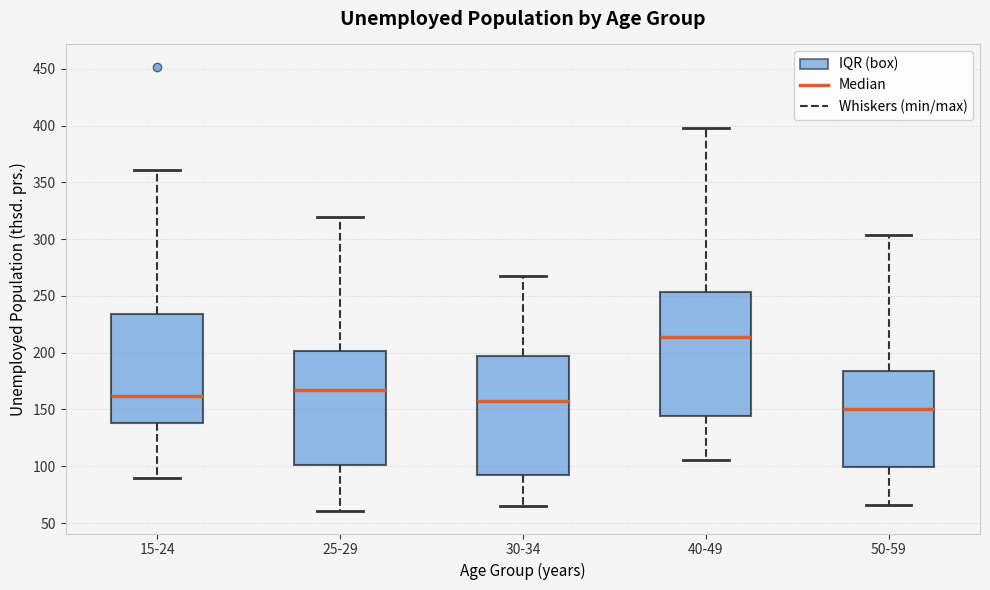

Which box's median line is the lowest?

50-59